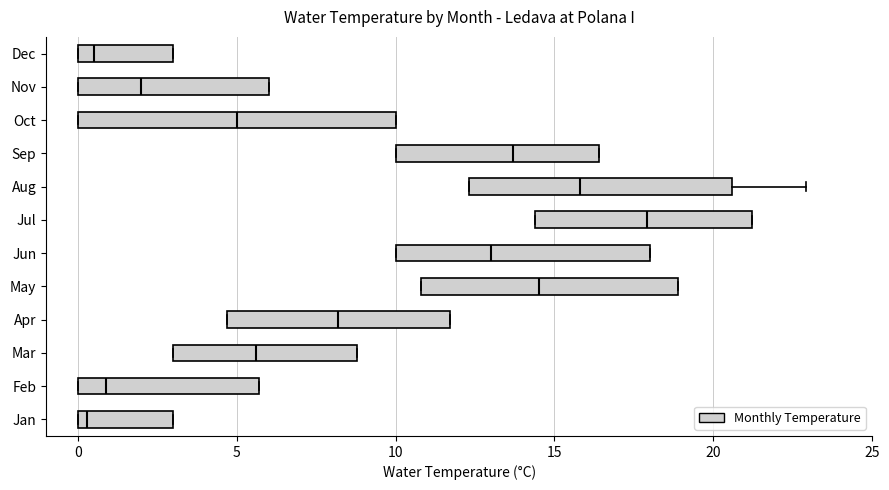

Where is the left edge of the box for Apr on the x-axis? The values are not printed on the chart, so give them approximately, as read against the axis.

4.5